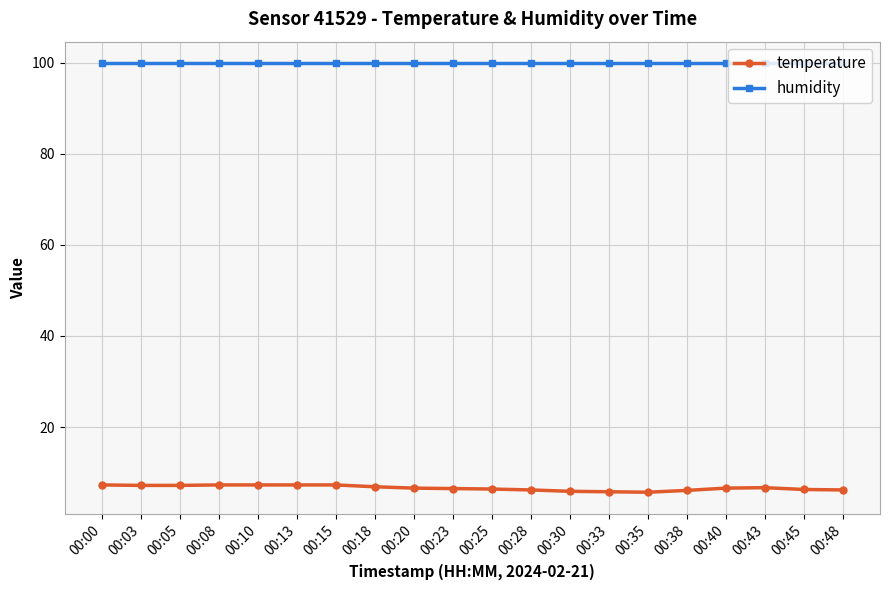

What value does the temperature series have at 00:28?

6.2